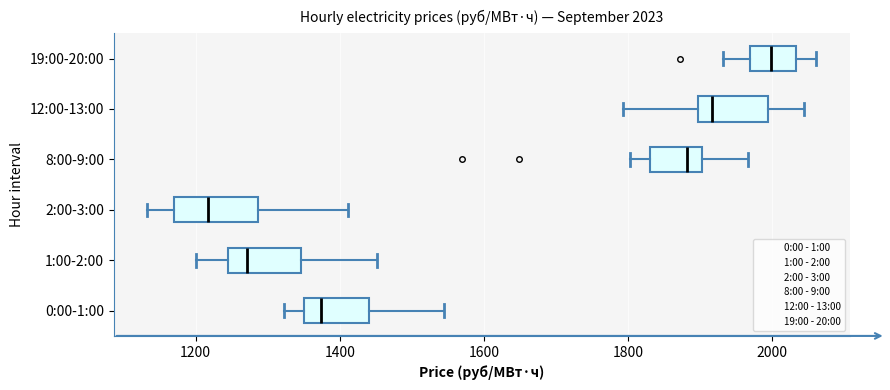

Which box has the furthest to the right median line?

19:00-20:00